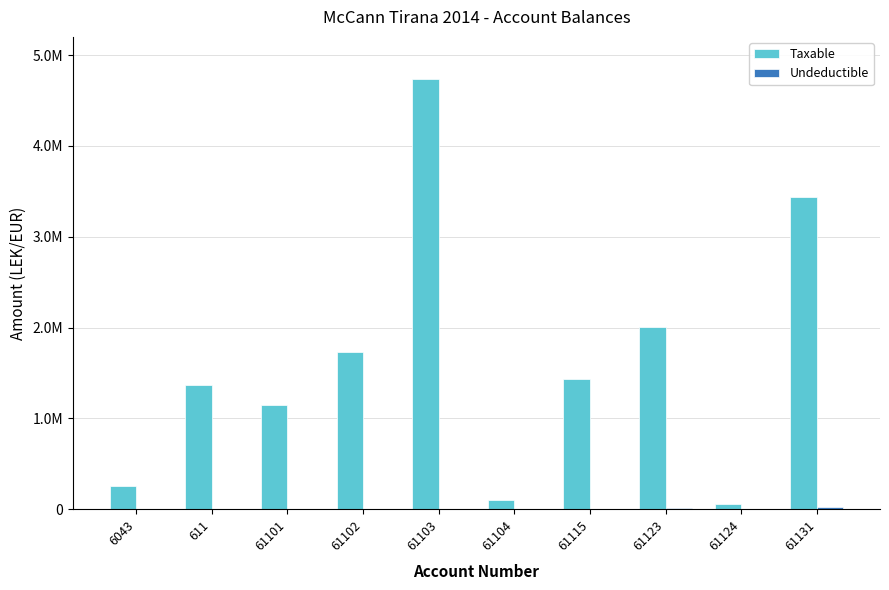

The Undeductible series shows 0.0 at 61104. True or false?

True